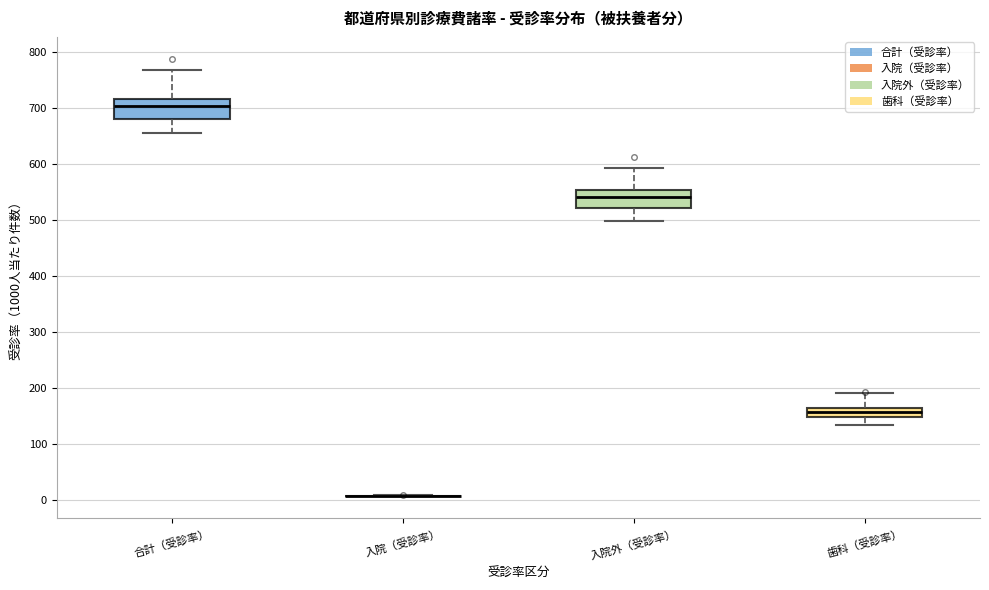

Where does the lower whisker of the box for 入院外（受診率） end on the y-axis? The values are not printed on the chart, so give them approximately, as read against the axis.

500